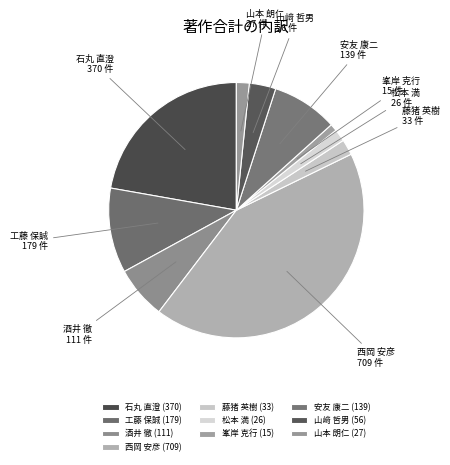

The 西岡 安彦 slice represents 55% of the pie. True or false?

False